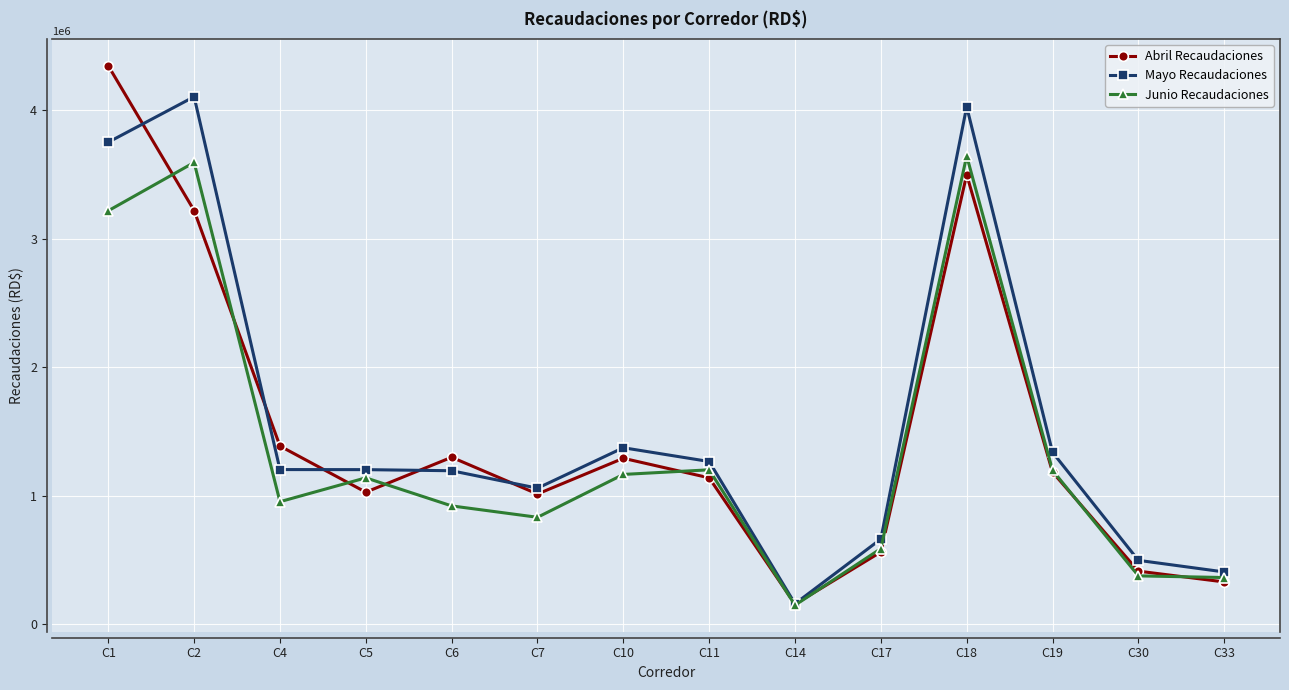

What is the value of the Abril Recaudaciones point at the 5th from the left?

1298280